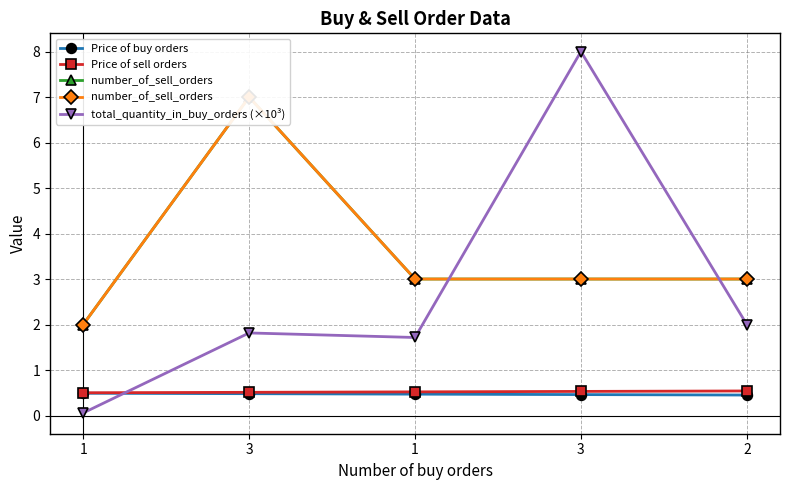

Reading left to right, transcribe all the data shown in this chart.

Price of buy orders: 0.5	0.5	0.5	0.5	0.5
Price of sell orders: 0.5	0.5	0.5	0.5	0.5
number_of_sell_orders: 2.0	7.0	3.0	3.0	3.0
total_quantity_in_buy_orders (×10³): 0.1	1.8	1.7	8.0	2.0